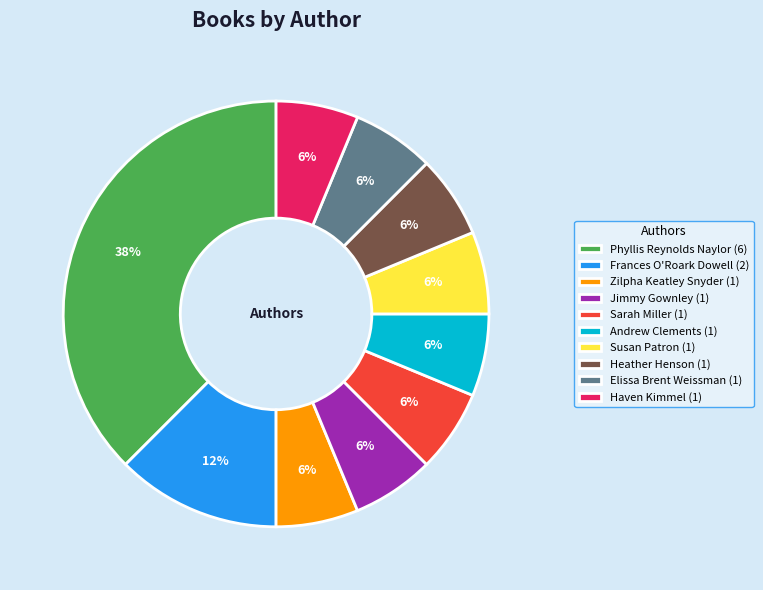

Approximately how many times larger is the value at Frances O'Roark Dowell compared to Haven Kimmel?

2.0